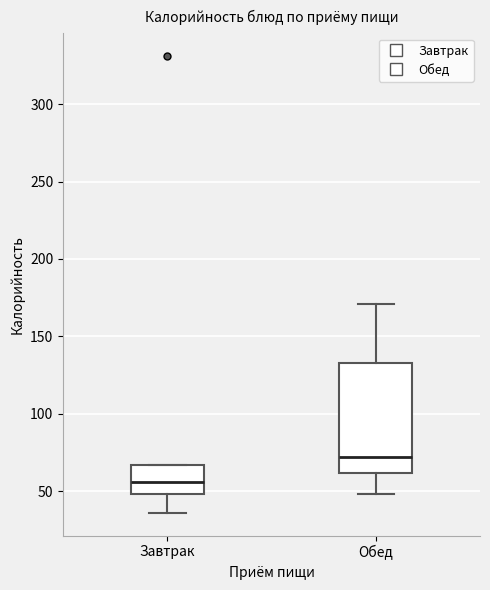

Reading left to right, read every box against the y-axis: the position of its median line, the range the box covers, and the ends of its whiskers. The values are not printed on the chart, so give them approximately, as read against the axis.

Завтрак: median 55, box 50 to 65, whiskers 35 to 65
Обед: median 70, box 60 to 135, whiskers 50 to 170